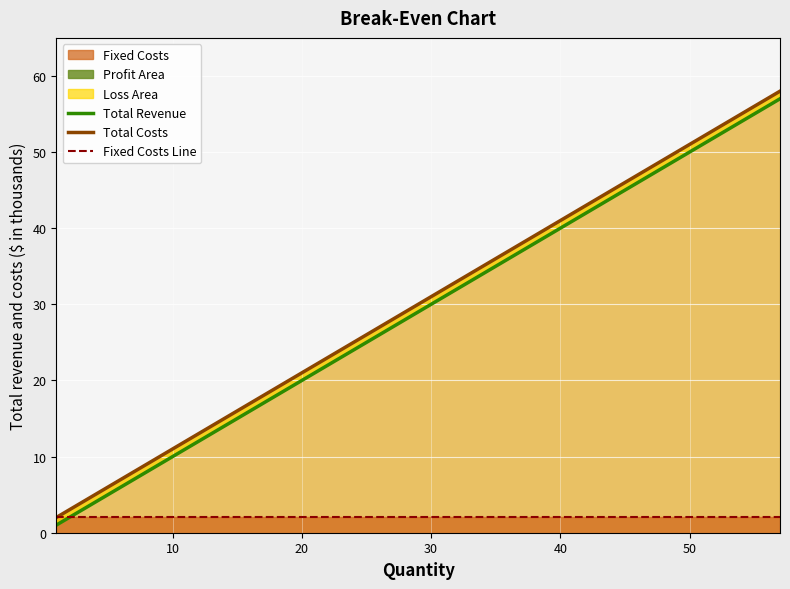

True or false: Total Revenue and Total Costs intersect in this chart.

False